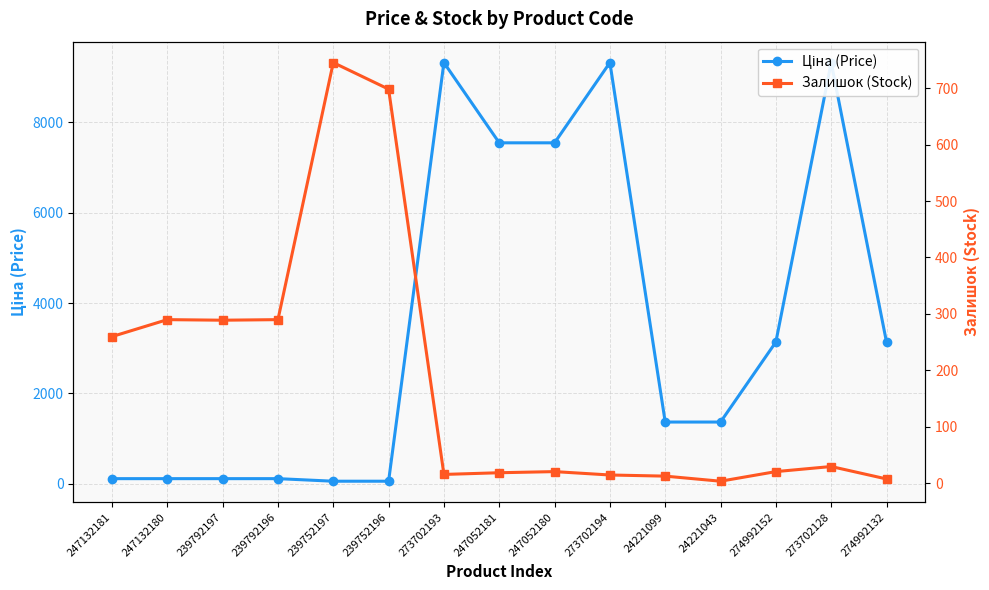

Does the chart display data point markers on the line(s)?

Yes